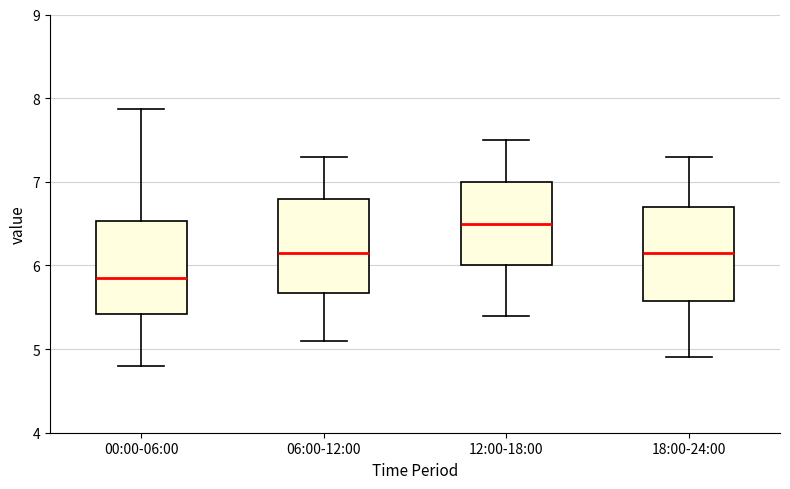

Which box has the lowest median line?

00:00-06:00